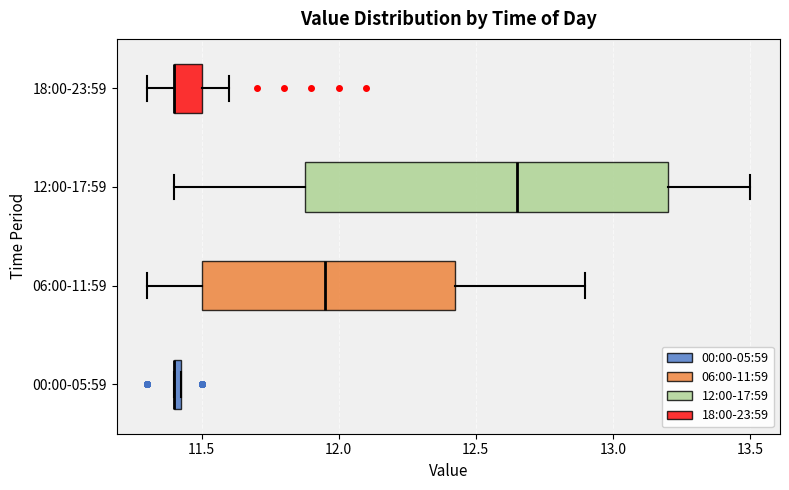

Where does the left whisker of the box for 18:00-23:59 end on the x-axis? The values are not printed on the chart, so give them approximately, as read against the axis.

11.30